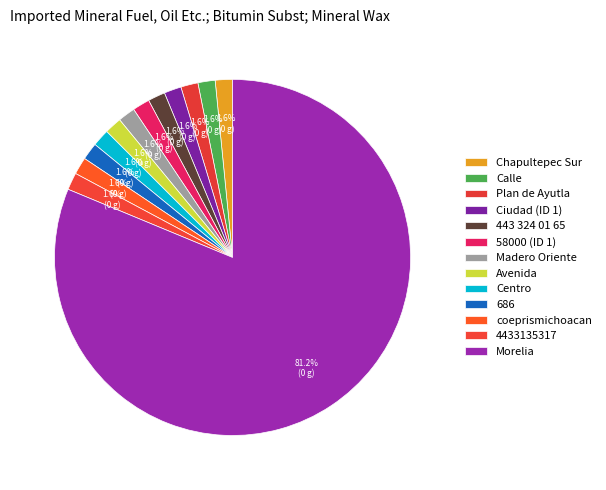

To the nearest percent, what portion does coeprismichoacan represent?

2%